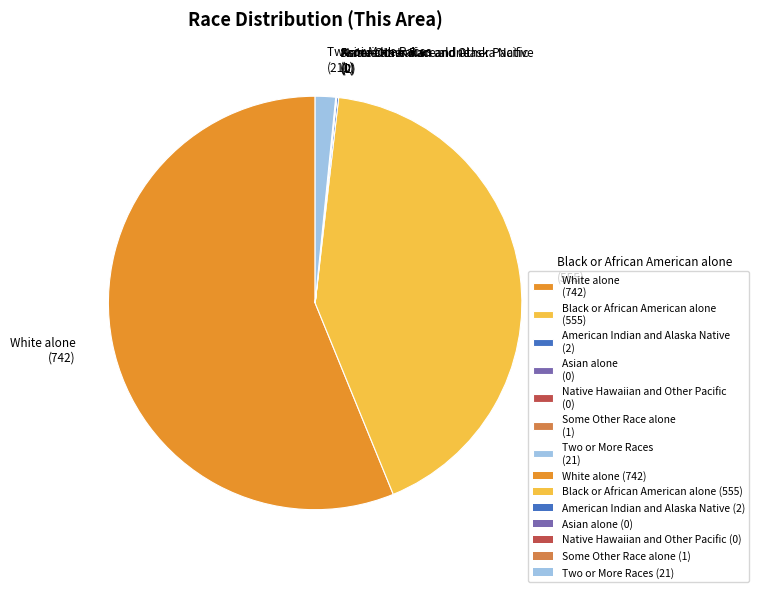

Does Black or African American alone (555) represent more than half of the total?

No